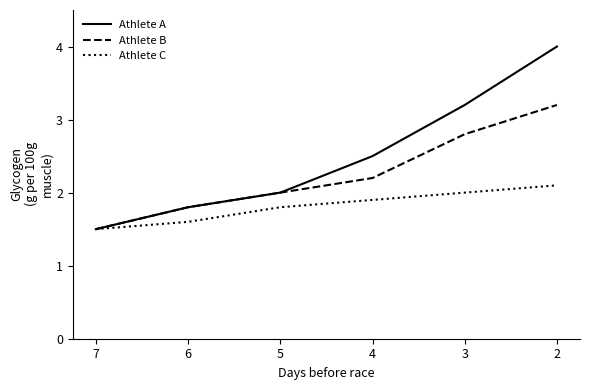

What is the approximate value of Athlete A at 6?

1.8